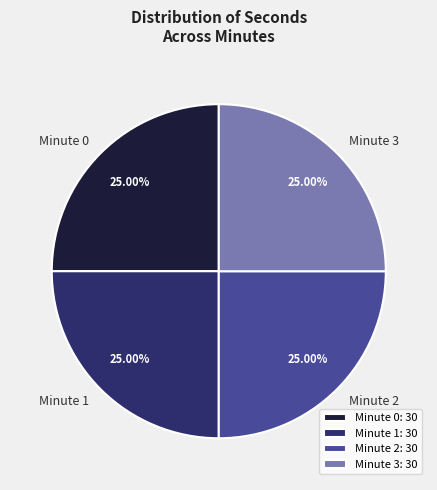

Does any single category account for the majority?

No